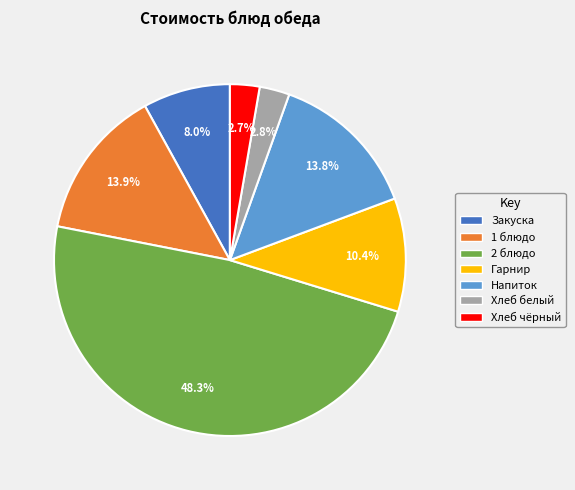

Does any single category account for the majority?

No